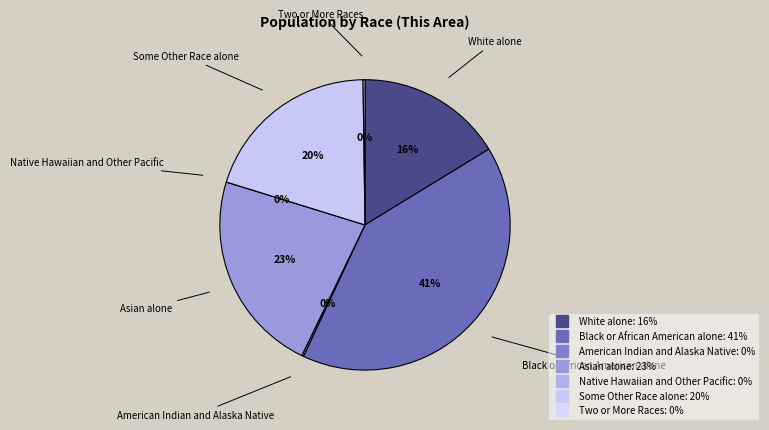

Between White alone and Black or African American alone, which is larger?

Black or African American alone